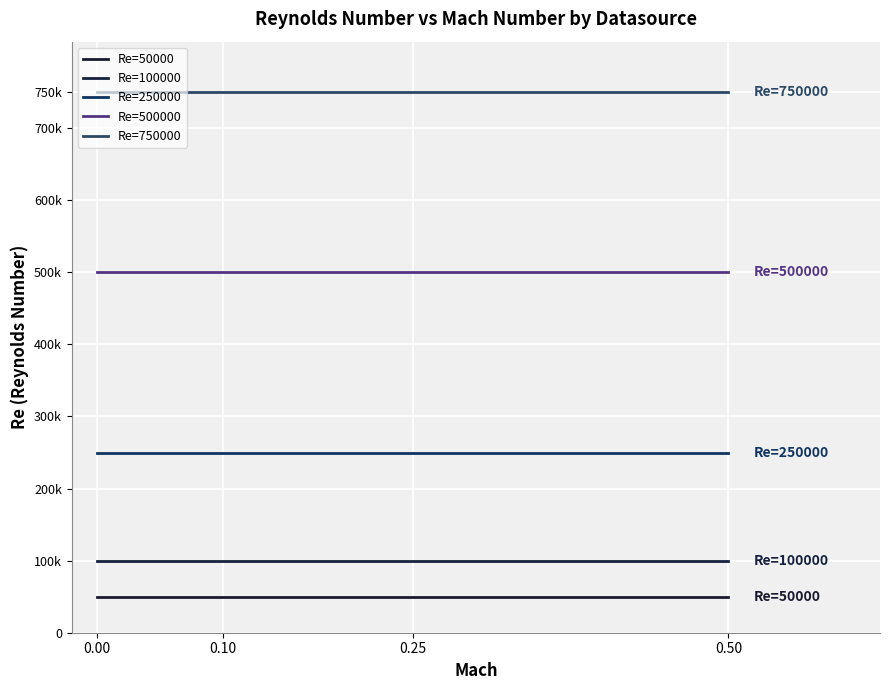

What is the sum of the Re=250000 values at 0.00 and 0.50?

500000